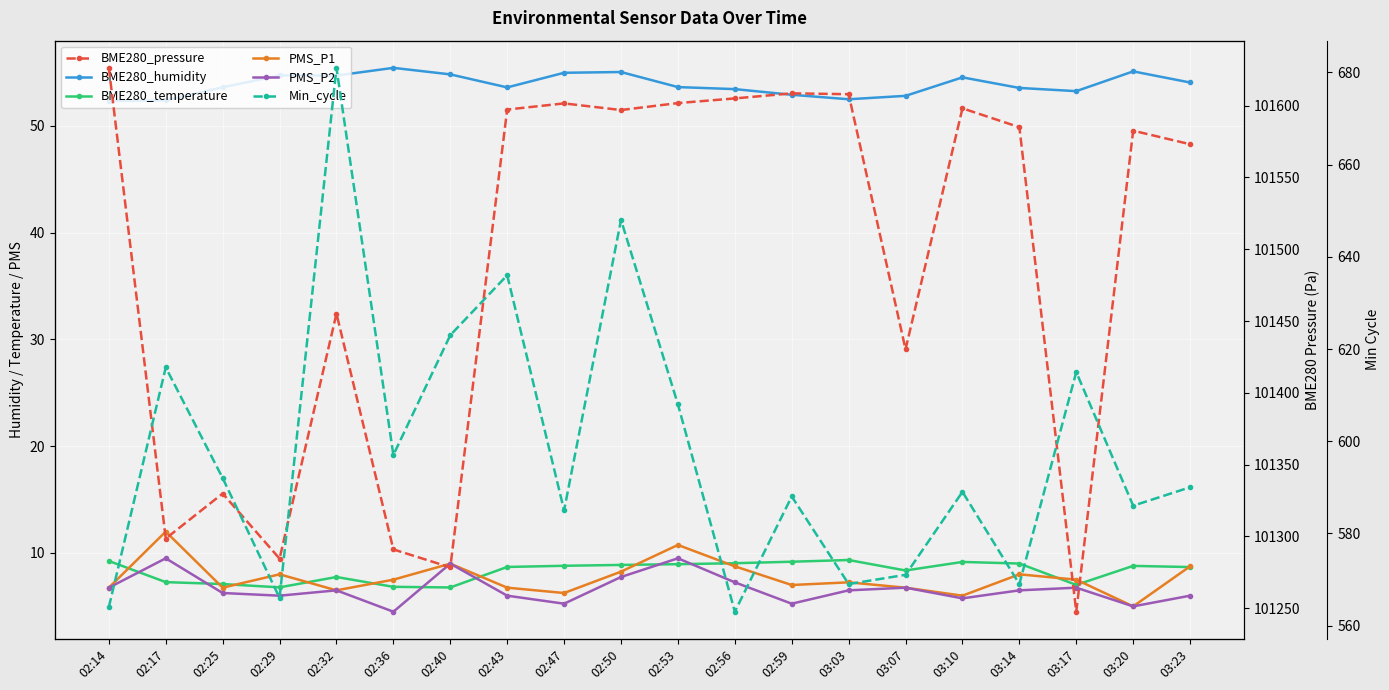

True or false: BME280_pressure has more than 1 interior local peaks.

True